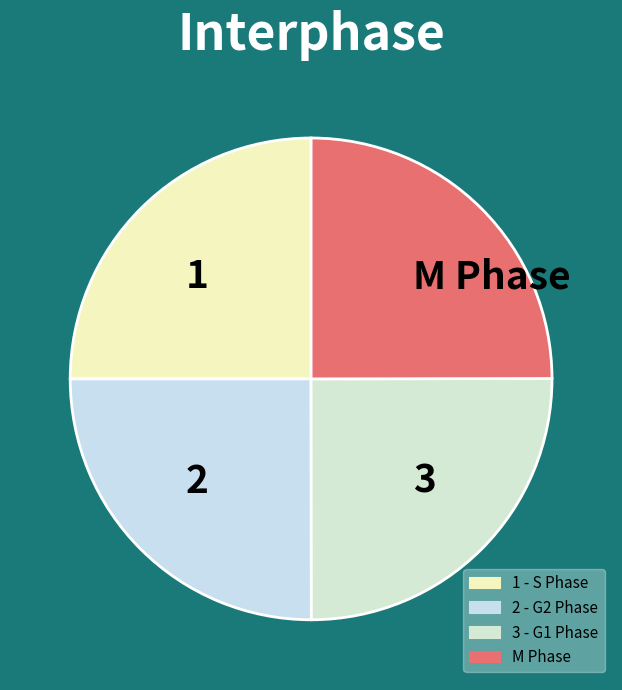

Is it true that 1 is 30% of the pie?

False